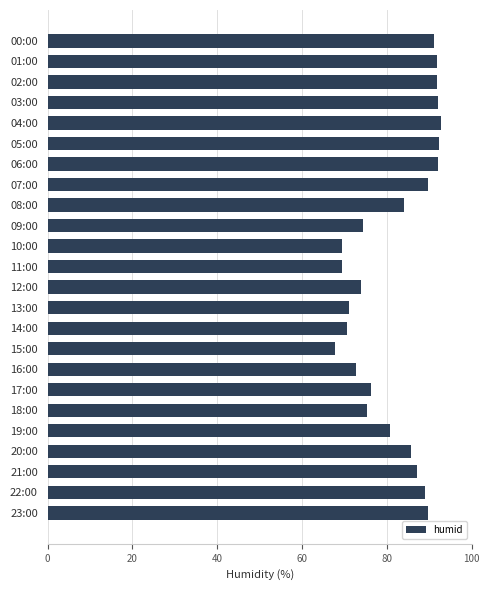

What is the sum of the values at 21:00 and 23:00?

176.8